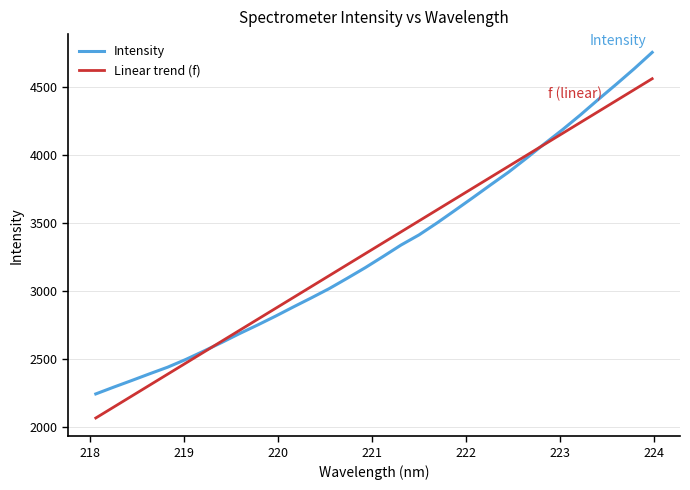

What is the smallest value displayed?

2065.5